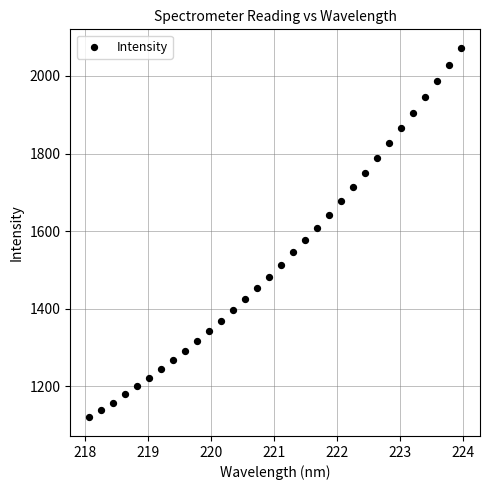

What is the range of Y values (max minus min)?

953.1